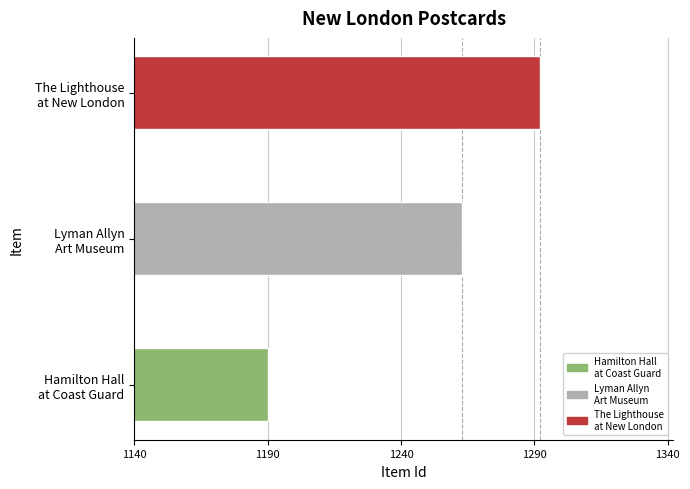

What is the smallest value displayed?

1190